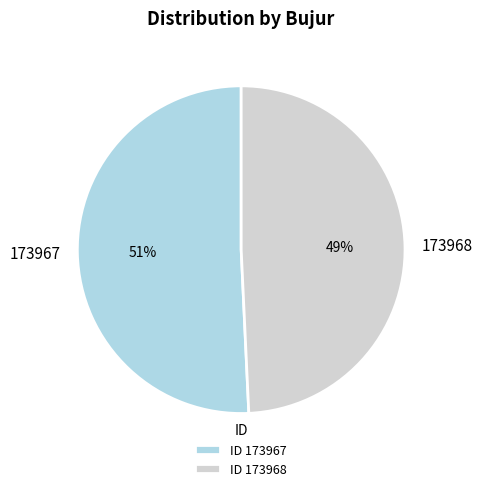

What is the ratio of the value at 173967 to the value at 173968?

1.0